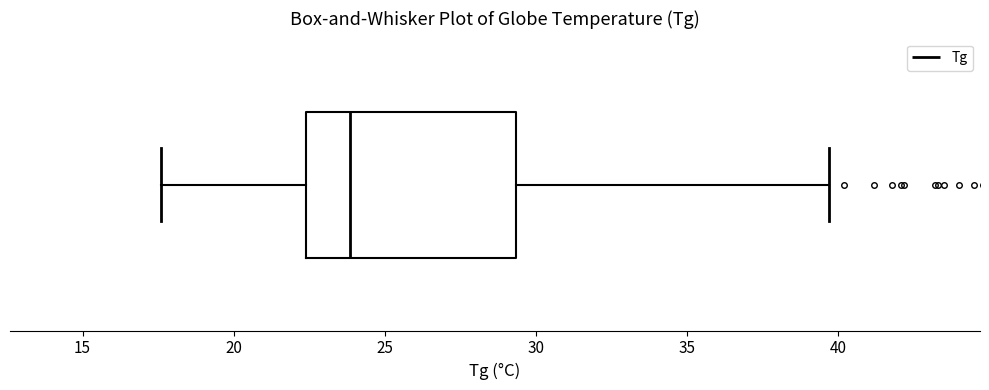

Read this box plot against the x-axis: the position of the median line, the range covered by the box, and the ends of both whiskers. The values are not printed on the chart, so give them approximately, as read against the axis.

median 24.0, box 22.5 to 29.5, whiskers 17.5 to 39.5